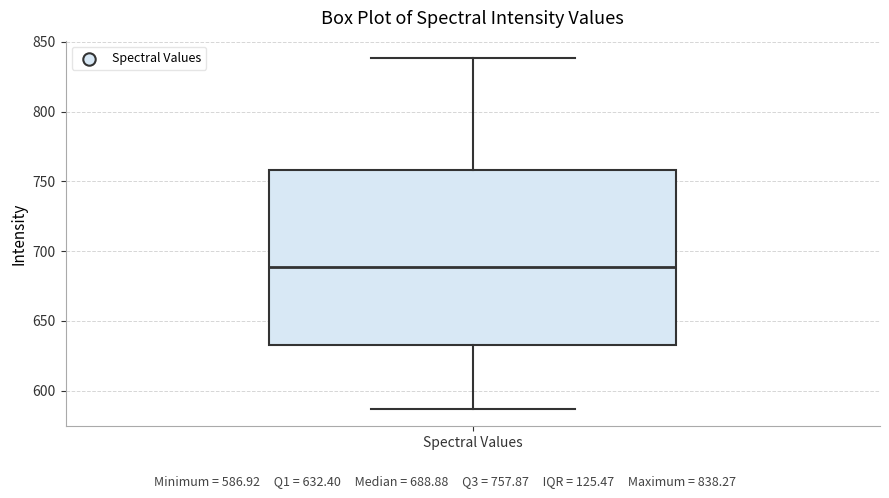

Transcribe this box plot: give where the median line is, the range the box spans, and where the two whiskers end, as read against the y-axis. The values are not printed on the chart, so give them approximately, as read against the axis.

median 690, box 630 to 760, whiskers 585 to 840